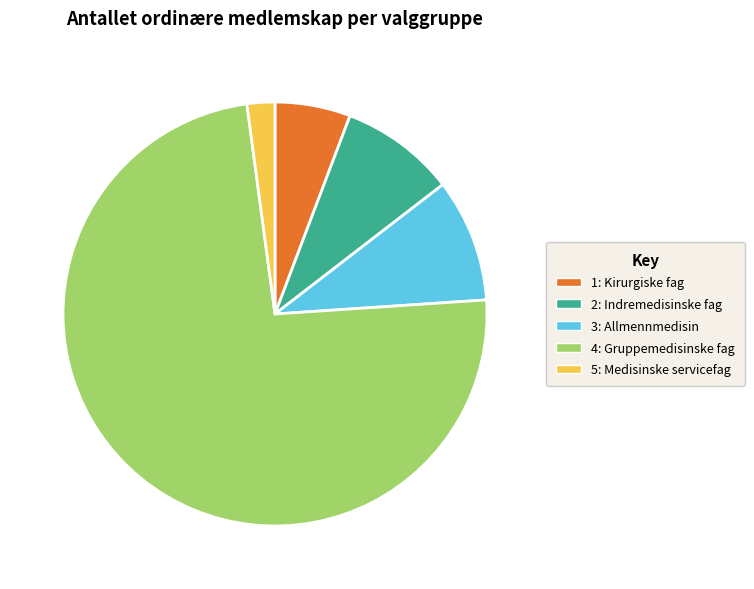

Count the number of slices in the pie.

5